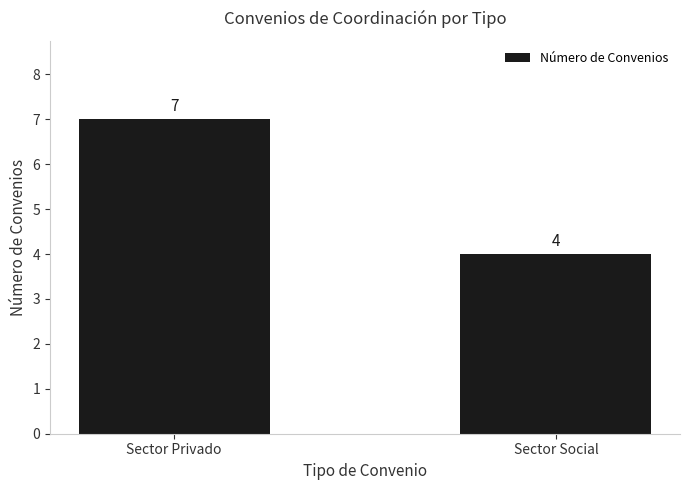

What is the difference between the maximum and minimum values?

3